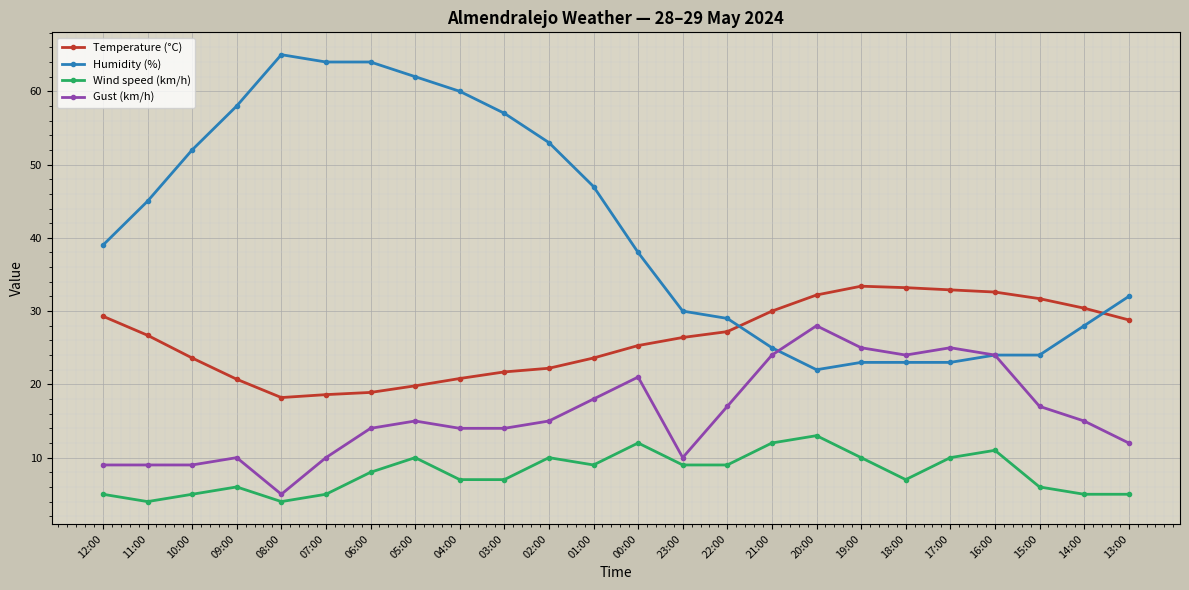

List the series in order of their peak value, highest first.

Humidity (%), Temperature (°C), Gust (km/h), Wind speed (km/h)